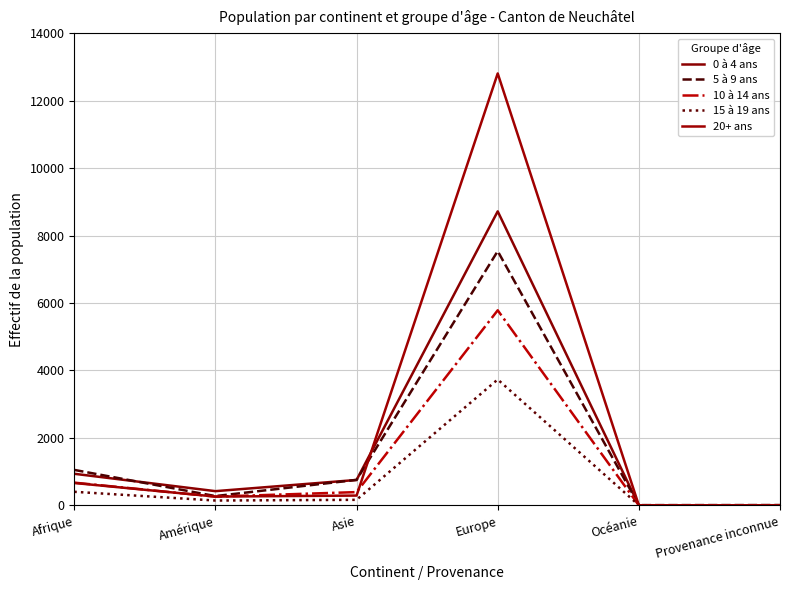

Is the value of 0 à 4 ans at Amérique greater than the value of 5 à 9 ans at Amérique?

Yes